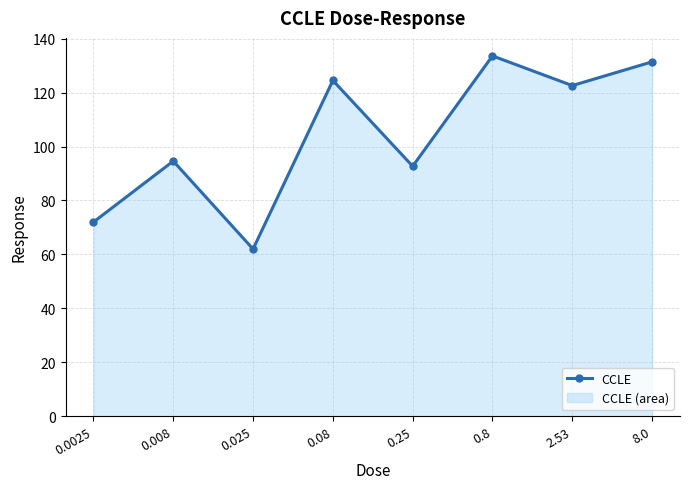

How many data points are less than 122?

4